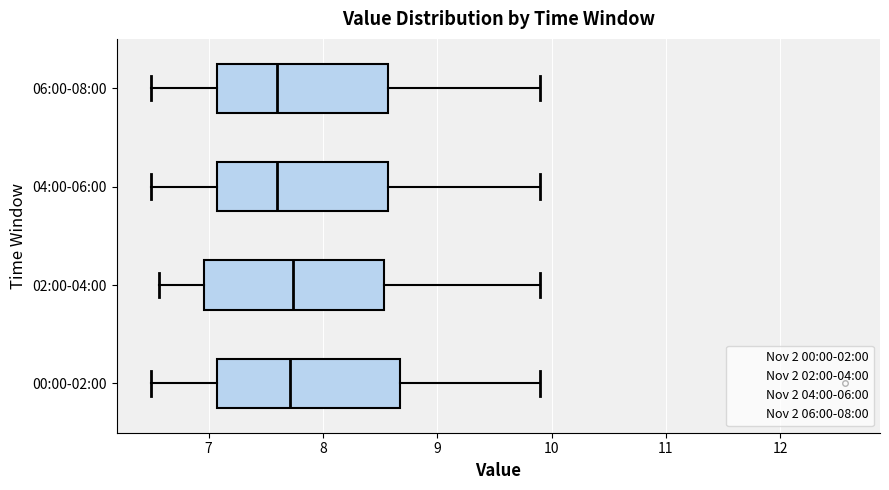

Reading bottom to top, transcribe this box plot: for each box, give where its median line is, the range the box spans, and where its two whiskers end, as read against the x-axis. The values are not printed on the chart, so give them approximately, as read against the axis.

00:00-02:00: median 7.7, box 7.1 to 8.7, whiskers 6.5 to 9.9
02:00-04:00: median 7.7, box 7.0 to 8.5, whiskers 6.6 to 9.9
04:00-06:00: median 7.6, box 7.1 to 8.6, whiskers 6.5 to 9.9
06:00-08:00: median 7.6, box 7.1 to 8.6, whiskers 6.5 to 9.9